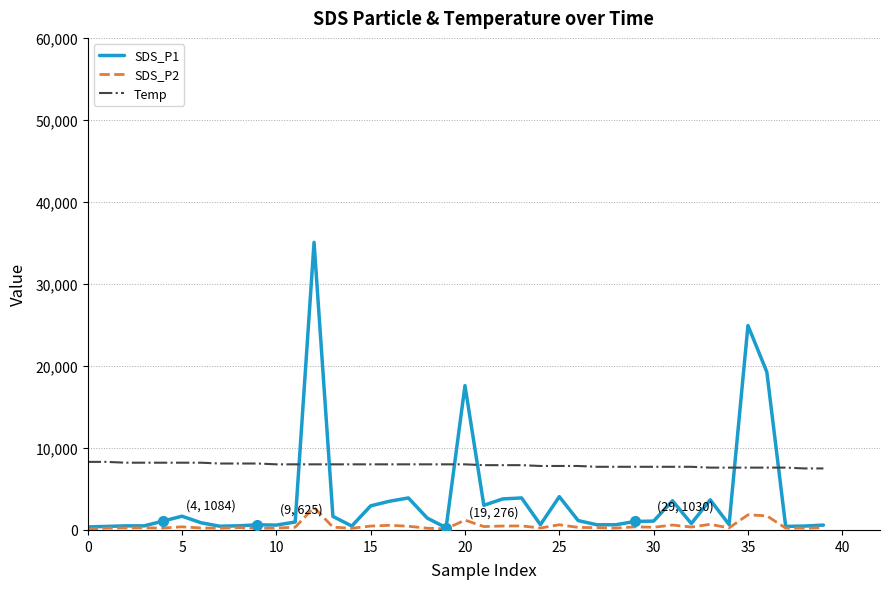

Which series ends up on top after the final intersection of Temp and SDS_P1?

Temp